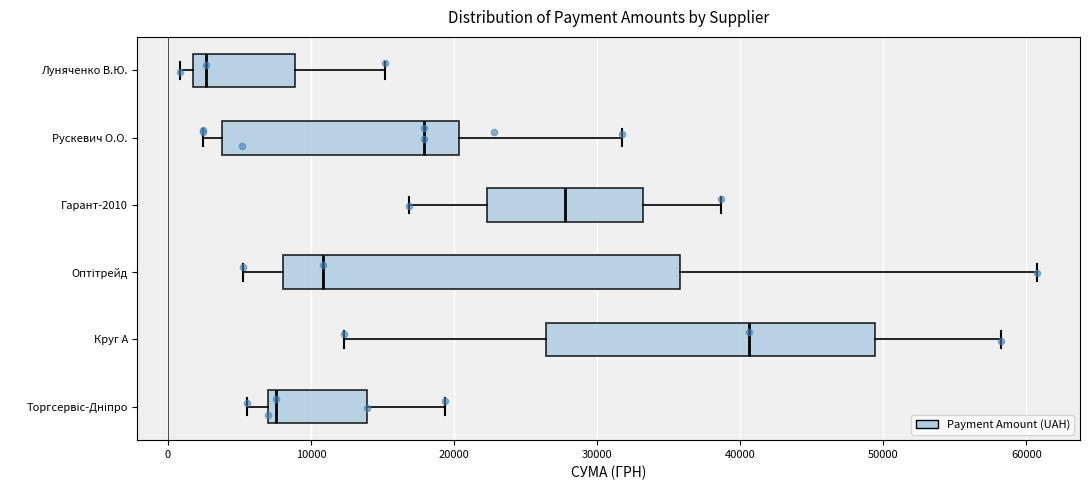

Where does the left whisker of the box for Торгсервіс-Дніпро end on the x-axis? The values are not printed on the chart, so give them approximately, as read against the axis.

5000